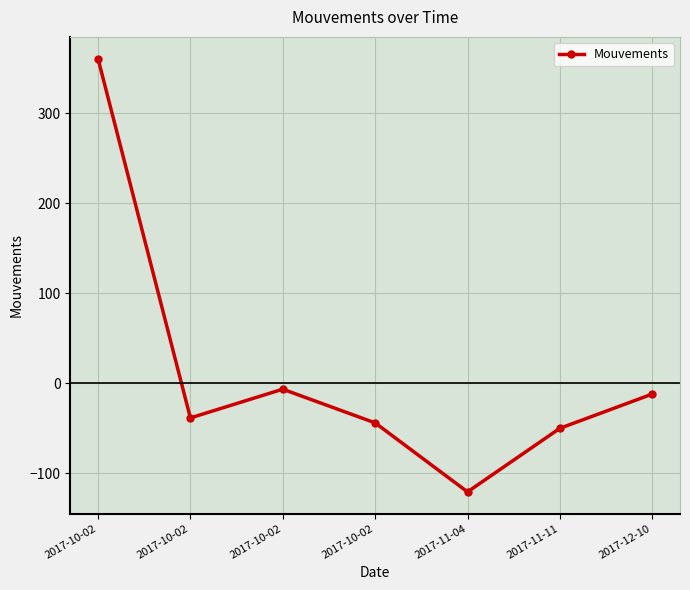

At which label does the data first exceed -38?

2017-10-02